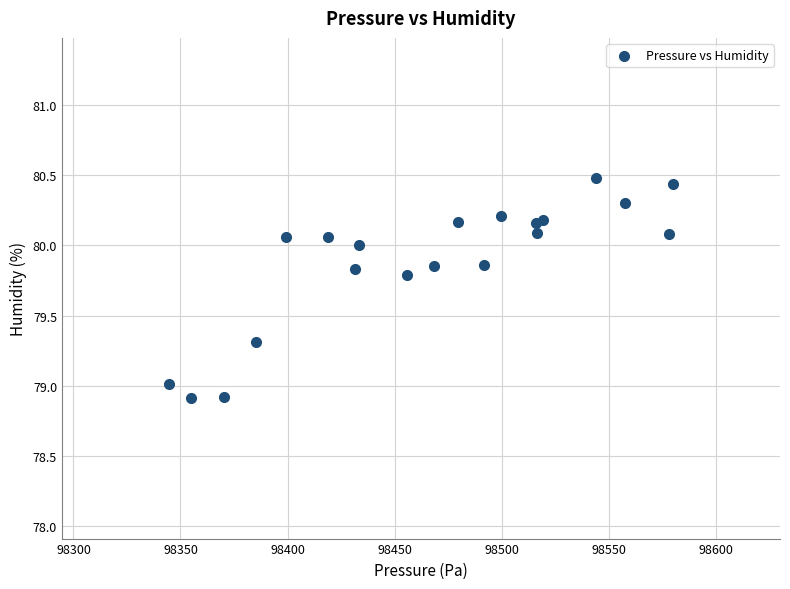

What is the range of Y values (max minus min)?

1.6